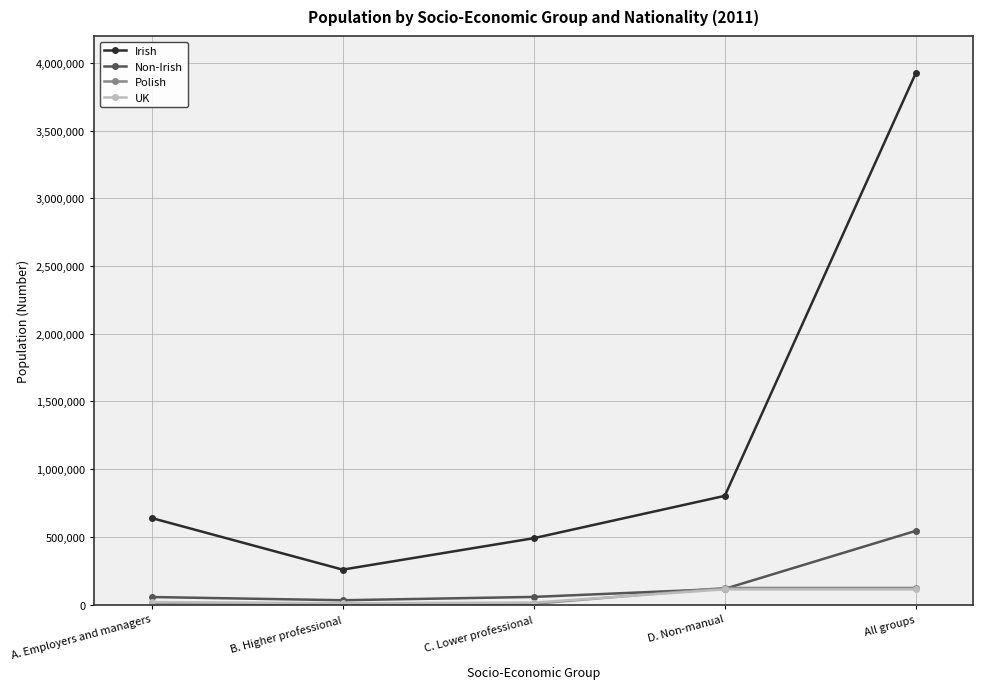

What is the highest value of the Irish series?

3927143